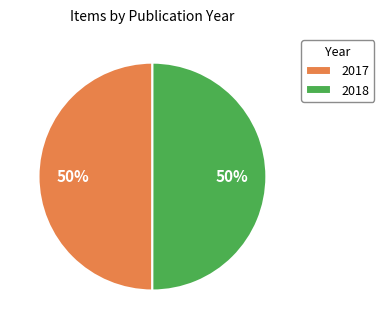

Do 2017 and 2018 together represent more than half of the pie?

Yes